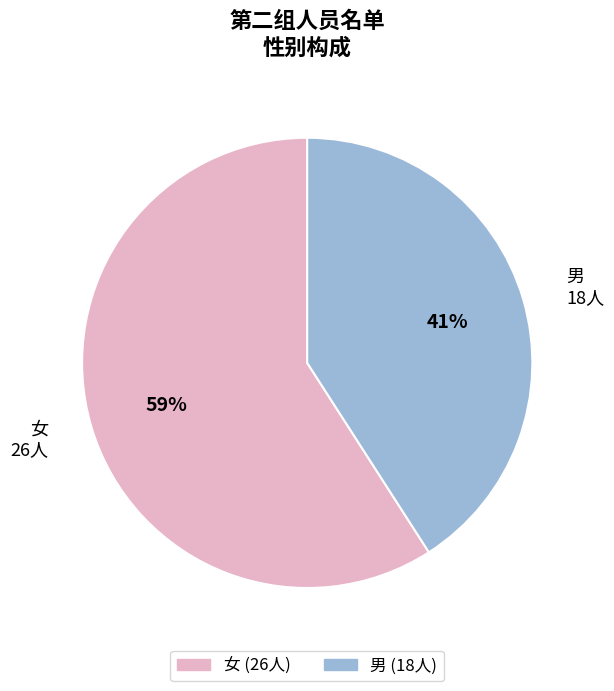

Is there any slice that represents more than half of the pie?

Yes